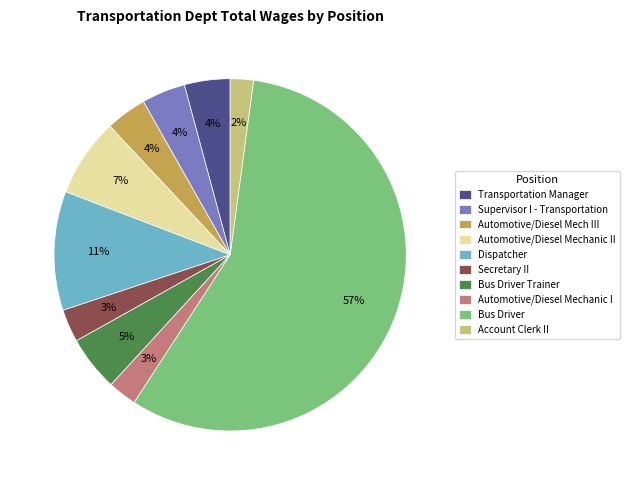

Which has a higher value, Automotive/Diesel Mechanic II or Account Clerk II?

Automotive/Diesel Mechanic II